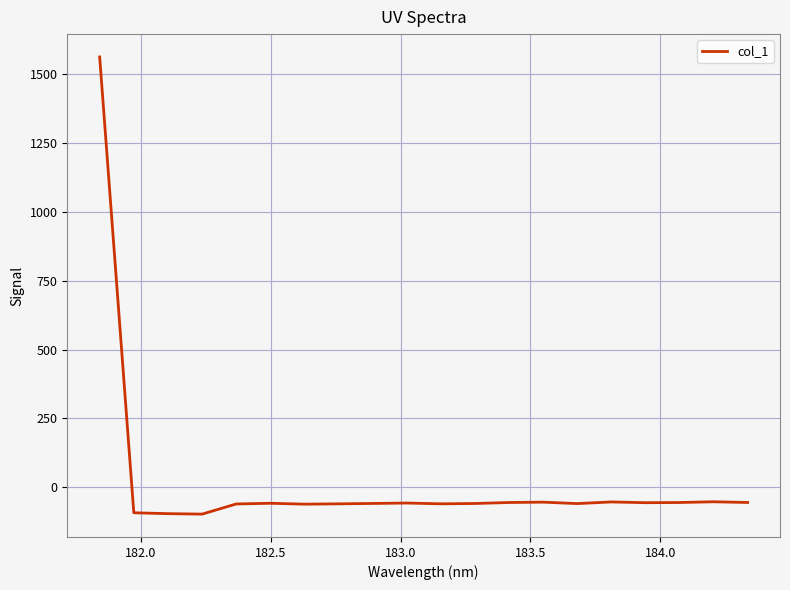

What is the maximum value shown in the chart?

1561.5